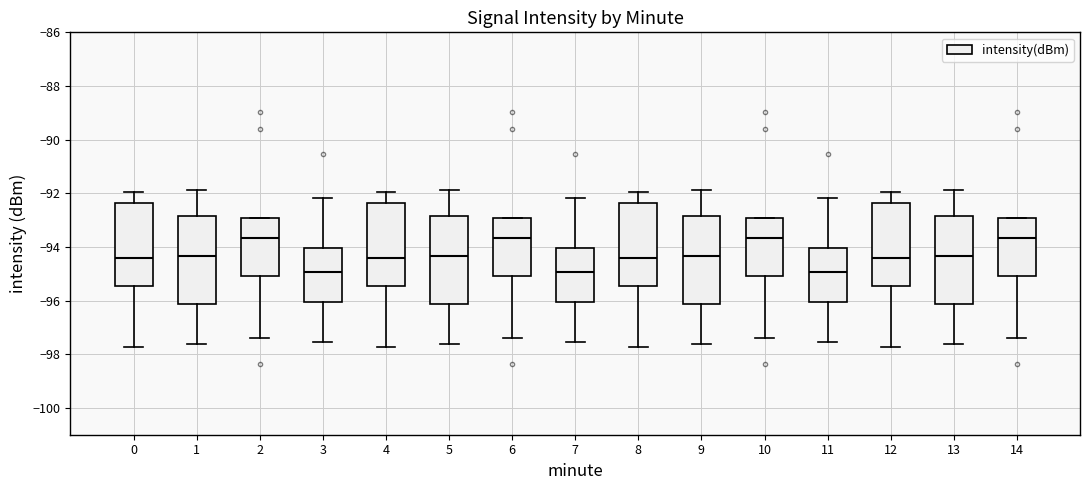

Where does the lower whisker of the box at x = 13 end on the y-axis? The values are not printed on the chart, so give them approximately, as read against the axis.

-97.6